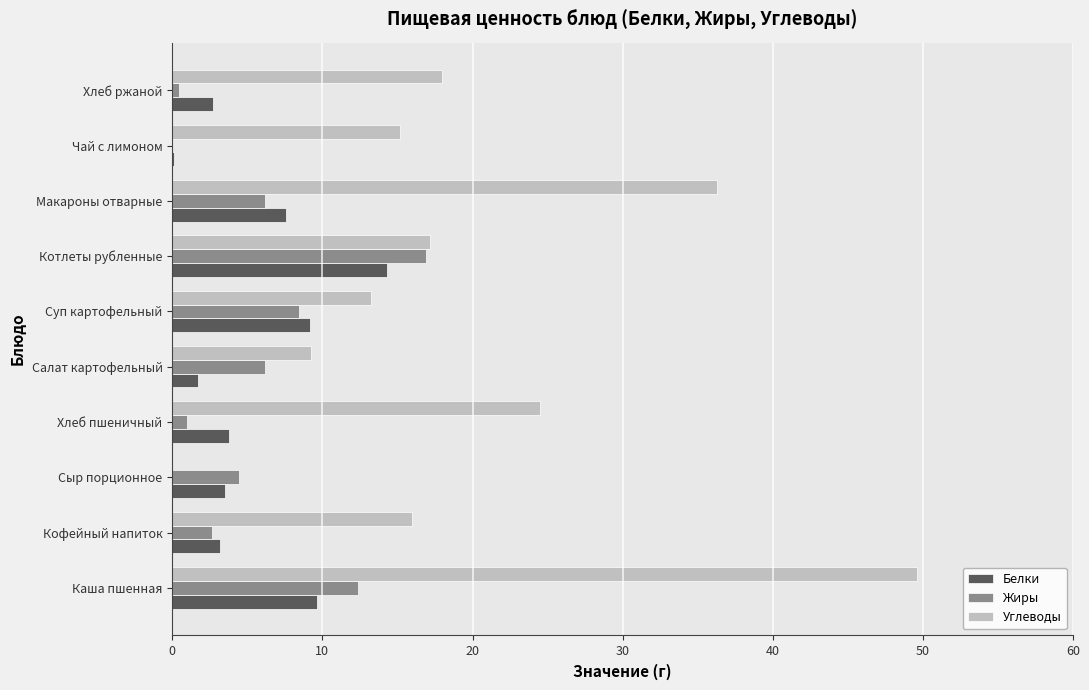

What is the maximum value shown in the chart?

49.6